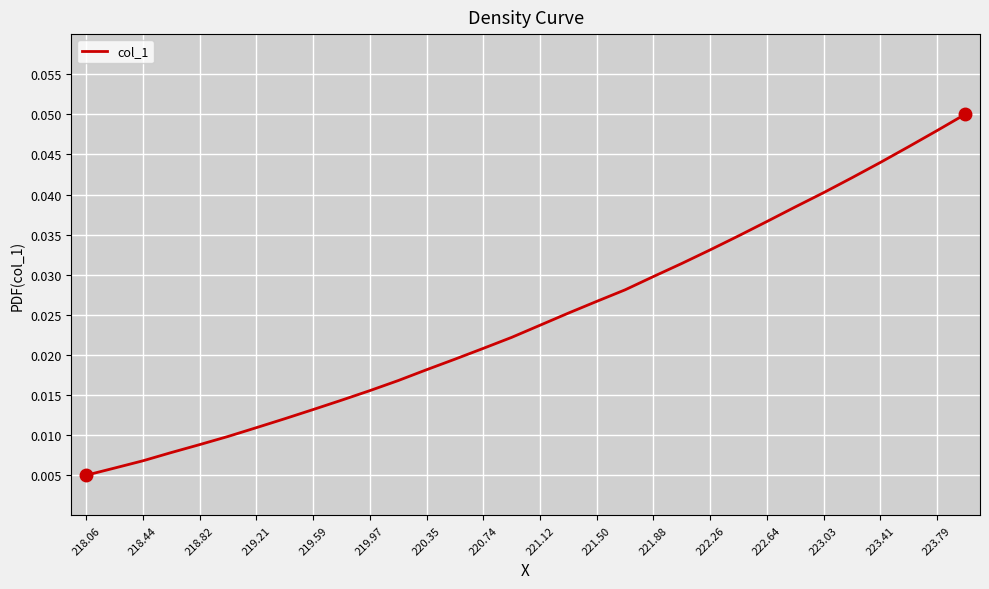

Between 220.74 and 219.97, which is larger?

220.74